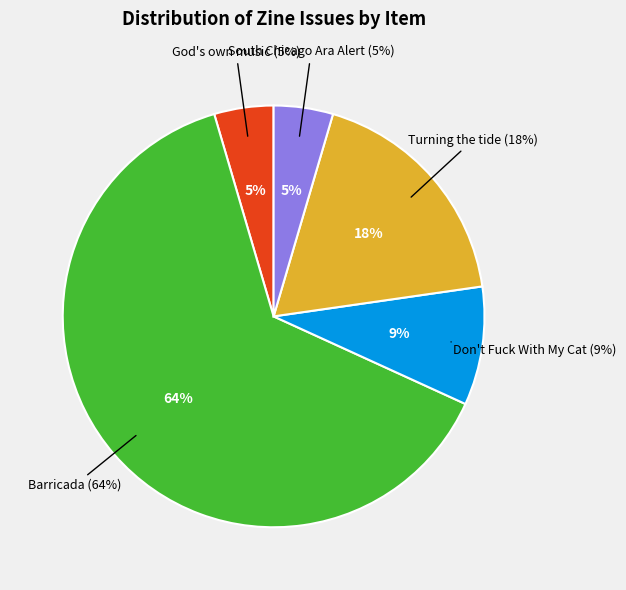

The God's own music (3190) slice represents 1% of the pie. True or false?

False